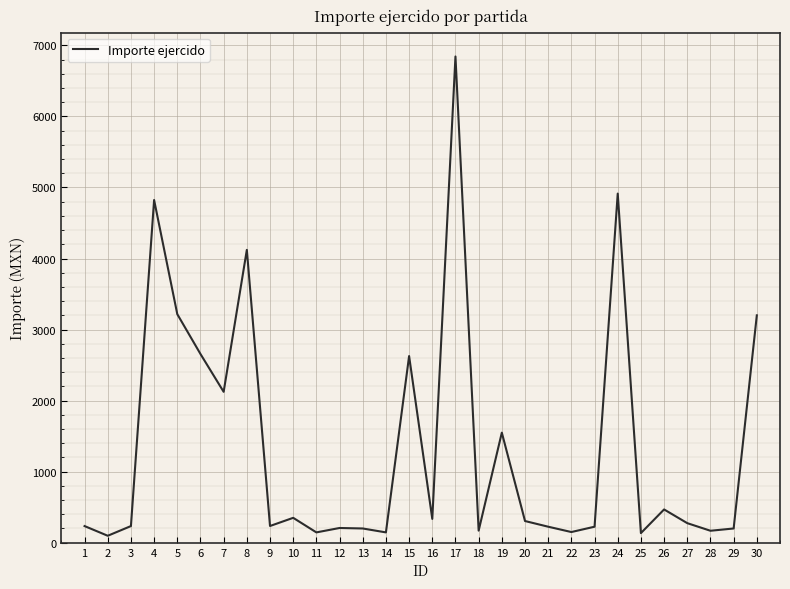

Approximately how many times larger is the value at 5 compared to 8?

0.8